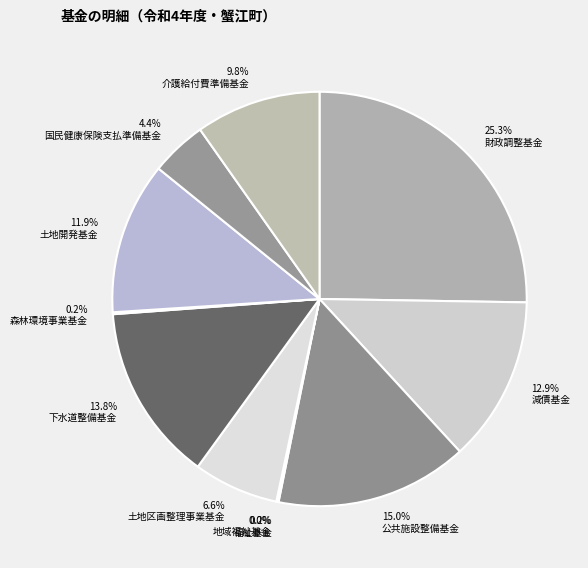

Combined, do 土地開発基金 and 減債基金 account for over 50%?

No